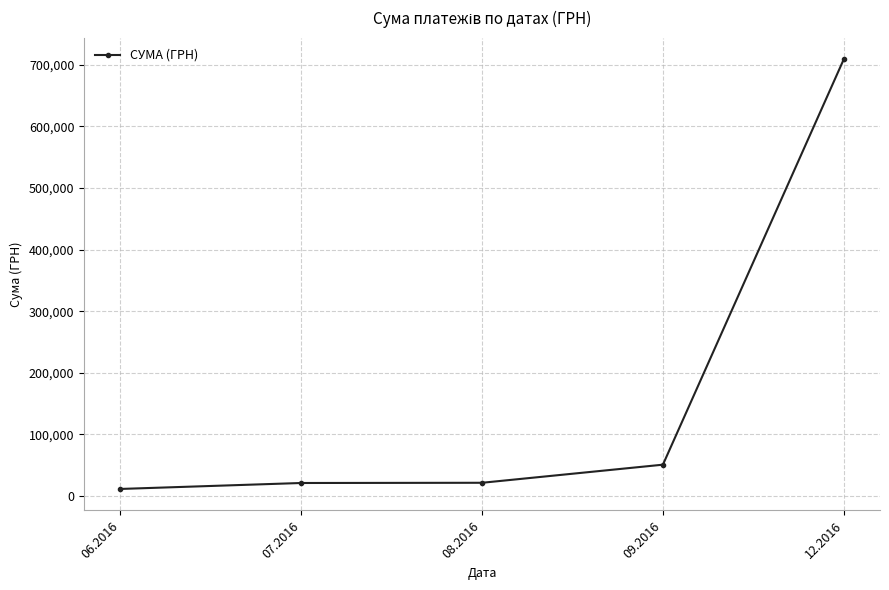

What position from the right is 08.2016?

3